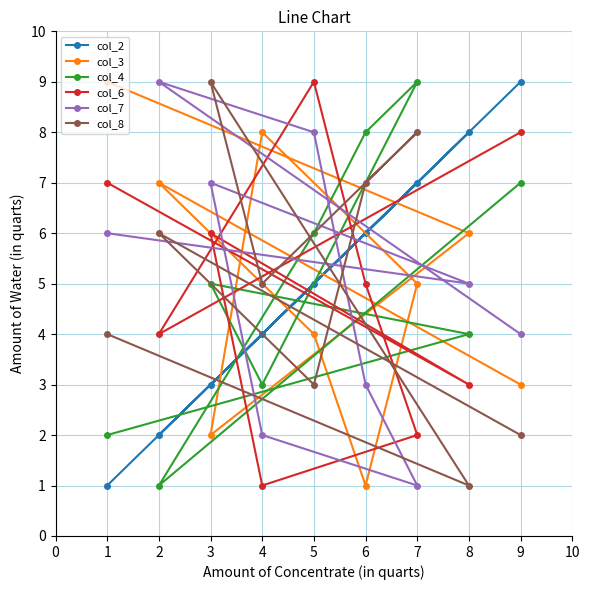

What is the minimum value for col_7?

1